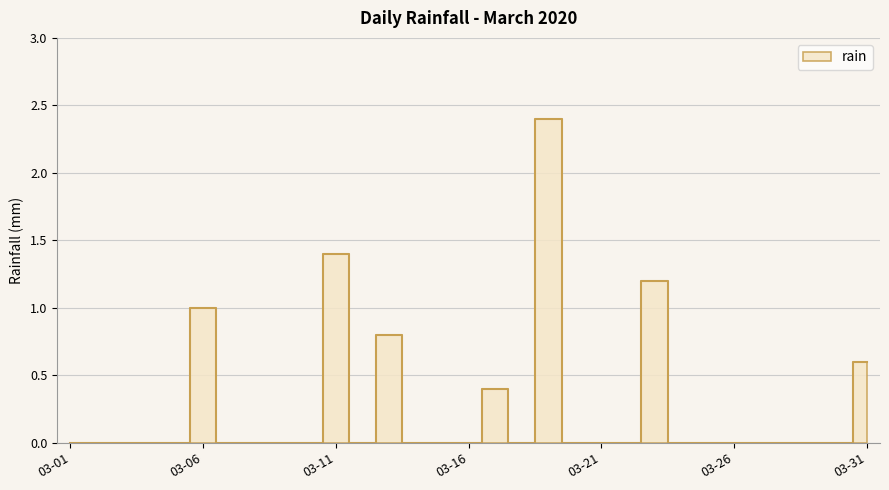

What is the sum of all values?

7.8